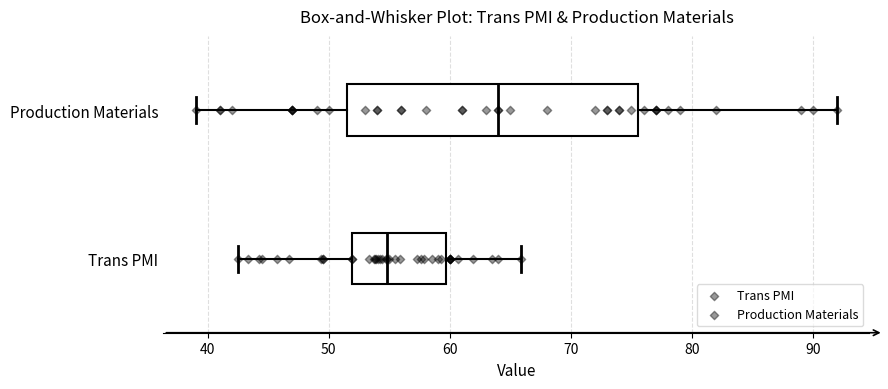

Reading bottom to top, read every box against the x-axis: the position of its median line, the range the box covers, and the ends of its whiskers. The values are not printed on the chart, so give them approximately, as read against the axis.

Trans PMI: median 55, box 52 to 60, whiskers 43 to 66
Production Materials: median 64, box 52 to 76, whiskers 39 to 92